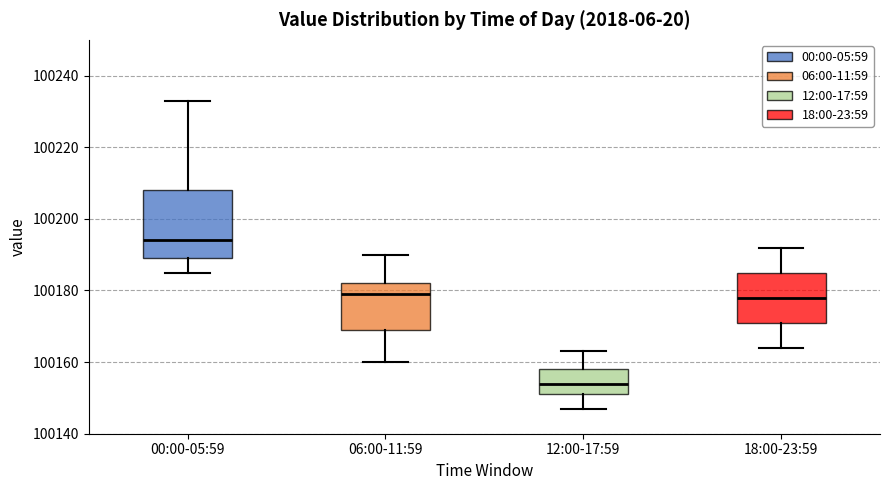

Reading left to right, transcribe this box plot: for each box, give where its median line is, the range the box spans, and where its two whiskers end, as read against the y-axis. The values are not printed on the chart, so give them approximately, as read against the axis.

00:00-05:59: median 100194, box 100190 to 100208, whiskers 100186 to 100234
06:00-11:59: median 100180, box 100170 to 100182, whiskers 100160 to 100190
12:00-17:59: median 100154, box 100152 to 100158, whiskers 100148 to 100164
18:00-23:59: median 100178, box 100172 to 100186, whiskers 100164 to 100192